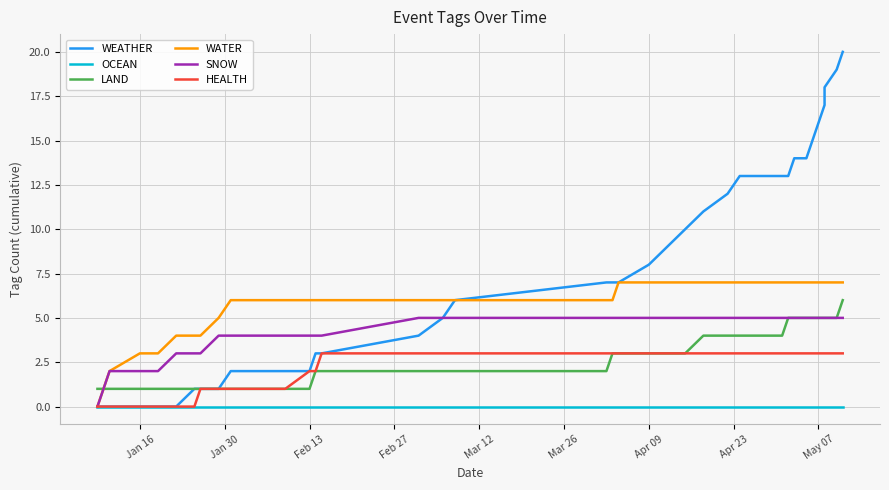

What is the average value of the WEATHER series?

7